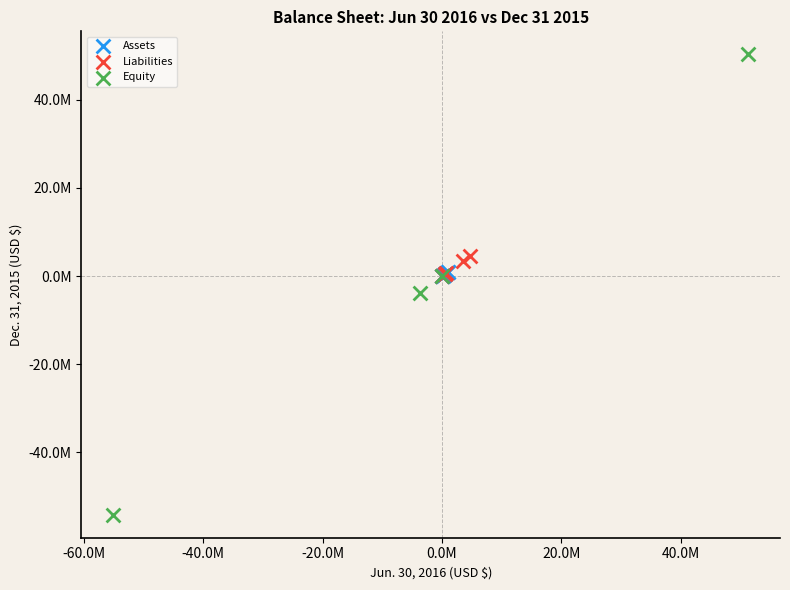

What are all the series names shown in the legend?

Assets, Liabilities, Equity